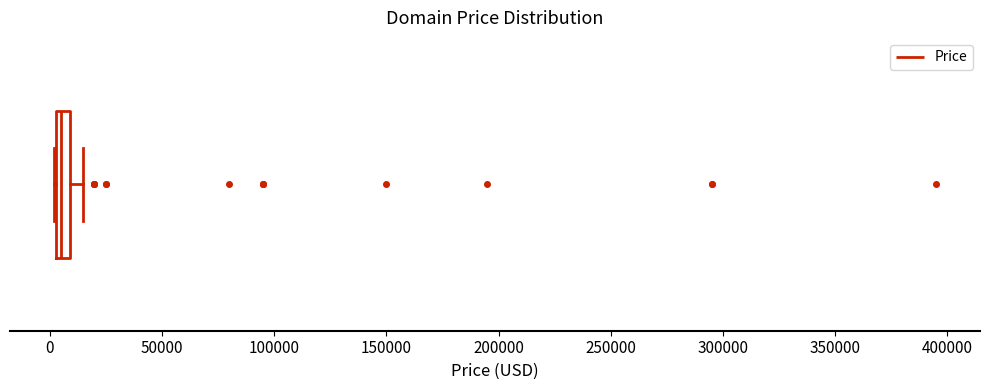

Where does the right whisker of the box end on the x-axis? The values are not printed on the chart, so give them approximately, as read against the axis.

15000